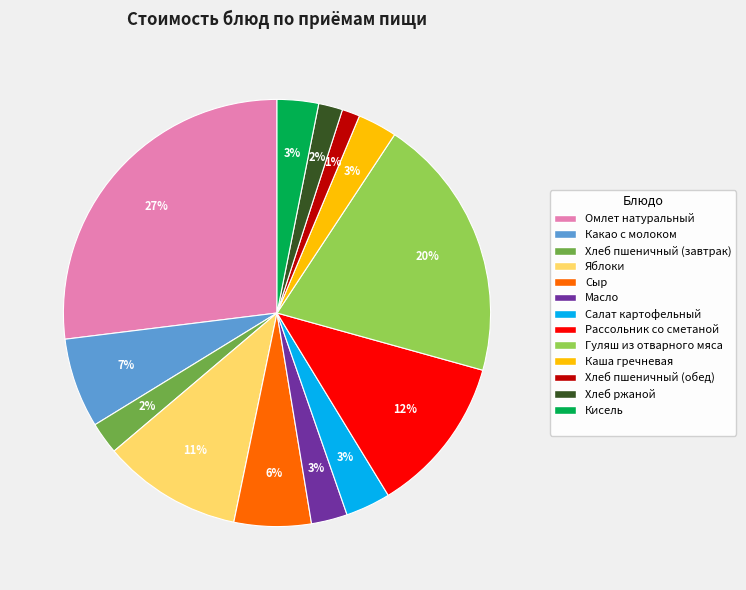

To the nearest percent, what is the average slice percentage?

8%